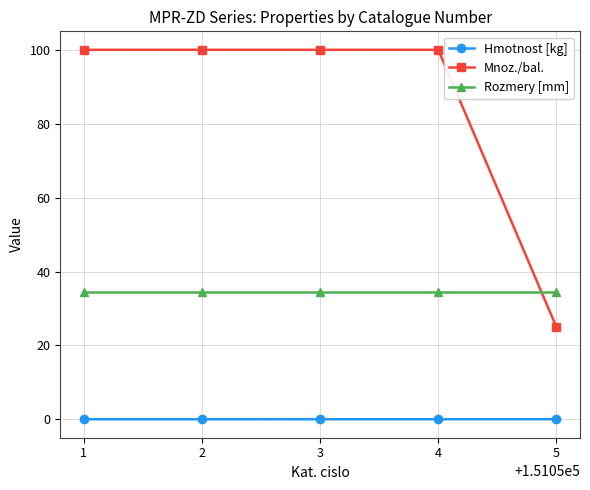

True or false: Hmotnost [kg] and Mnoz./bal. cross at least once.

False